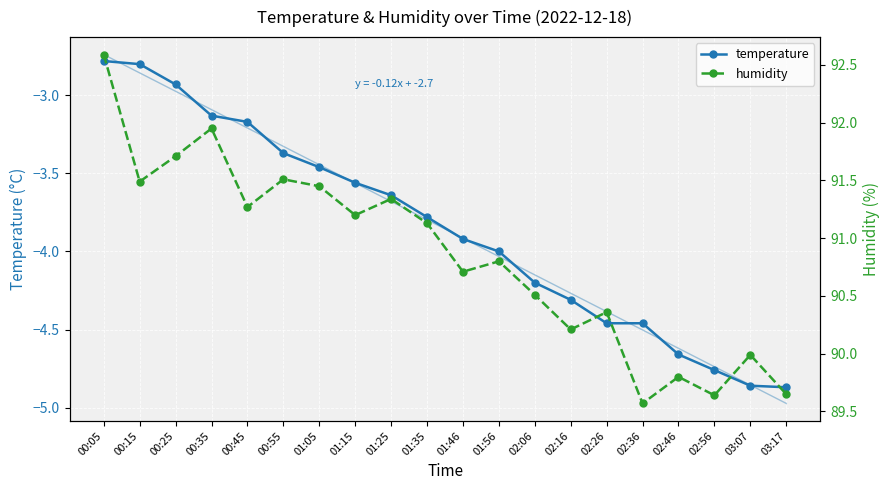

What is the maximum value for temperature?

-2.8